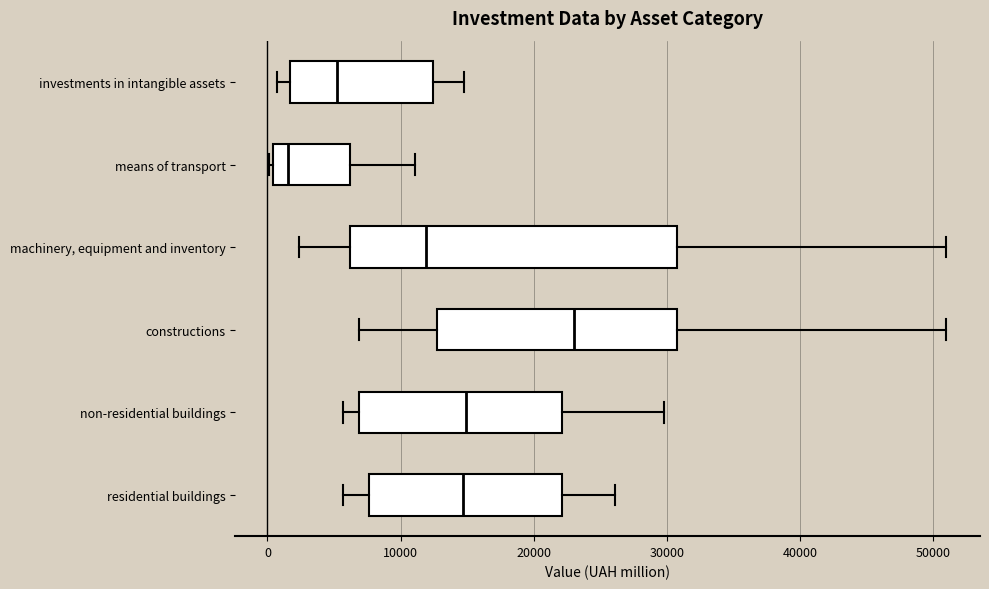

Where does the median line of the box for non-residential buildings sit on the x-axis? The values are not printed on the chart, so give them approximately, as read against the axis.

15000